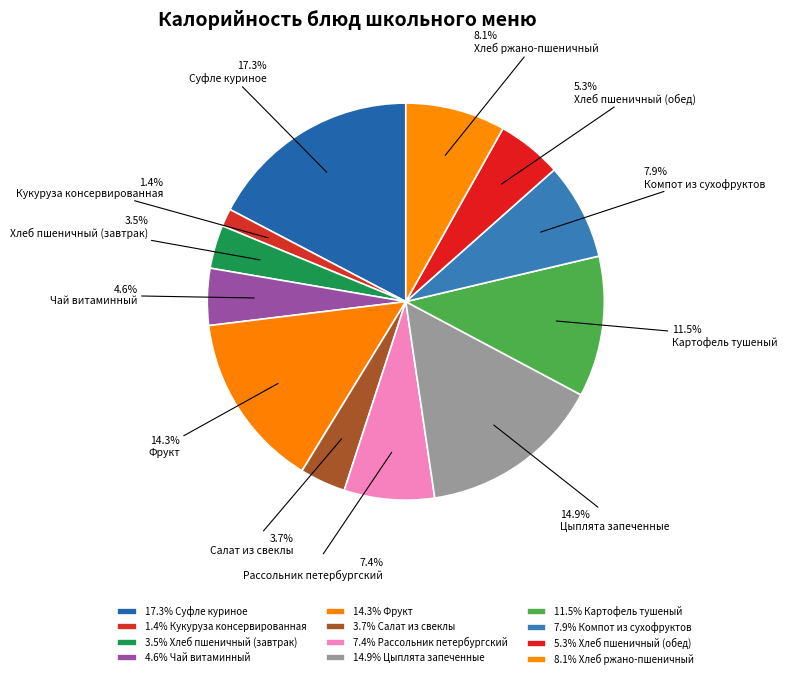

How much of the chart is everything except Рассольник петербургский?

92.6%